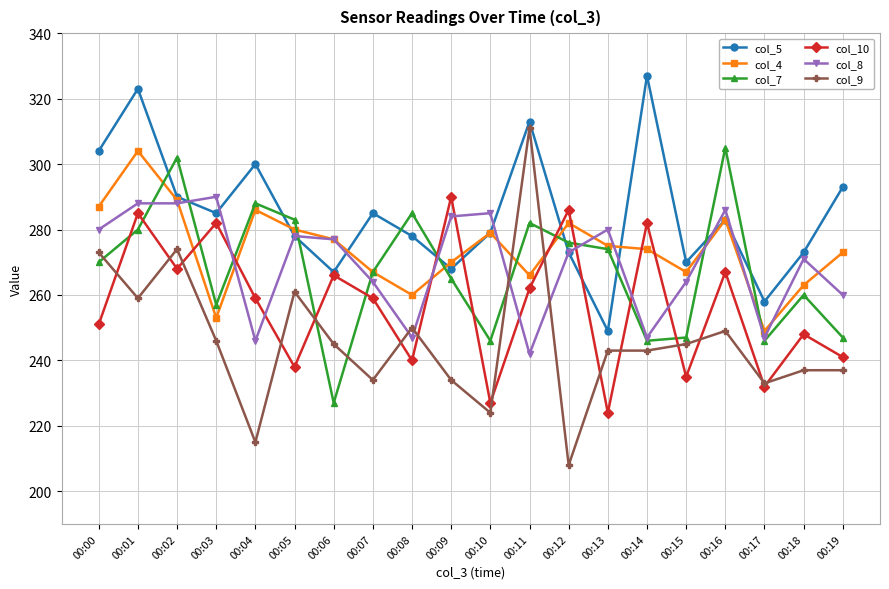

In col_7, how many points are lower than both neighbors (excluding endpoints)?

5